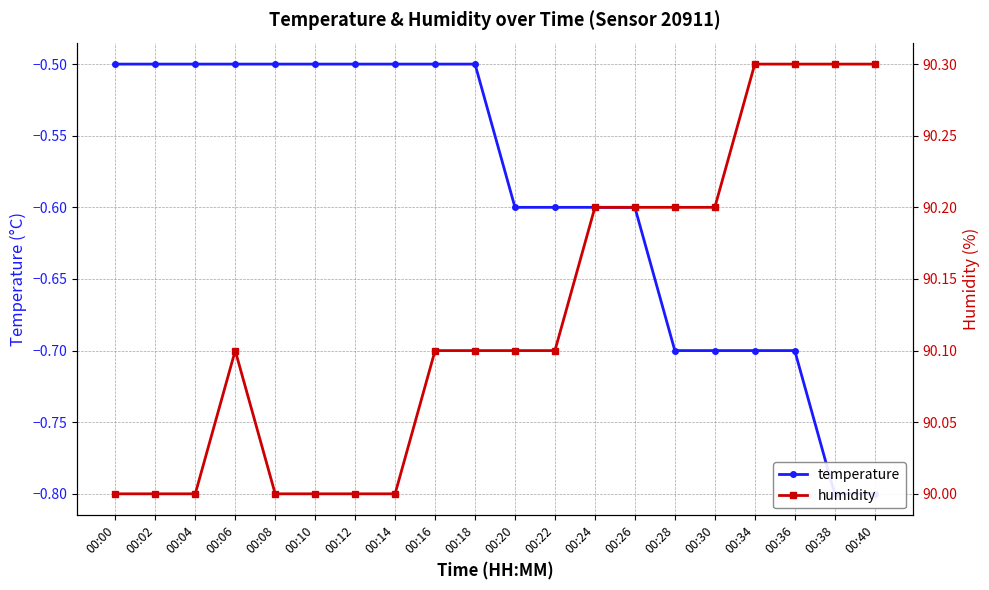

How many categories are shown in the chart?

20